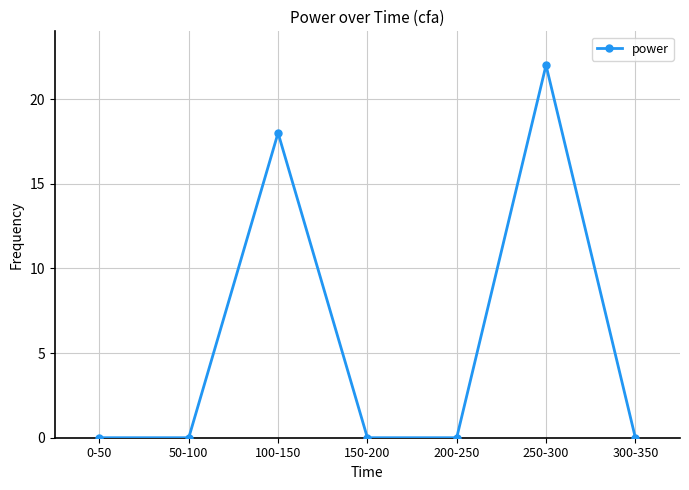

Reading right to left, what are all the values shown in this chart?

300-350=0	250-300=22	200-250=0	150-200=0	100-150=18	50-100=0	0-50=0